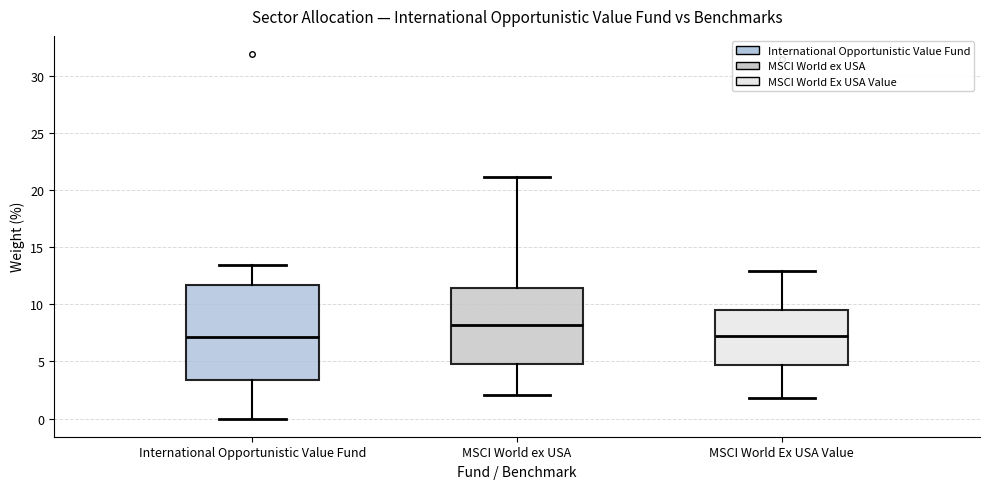

Reading left to right, transcribe this box plot: for each box, give where its median line is, the range the box spans, and where its two whiskers end, as read against the y-axis. The values are not printed on the chart, so give them approximately, as read against the axis.

International Opportunistic Value Fund: median 7.0, box 3.5 to 11.5, whiskers 0.0 to 13.5
MSCI World ex USA: median 8.0, box 5.0 to 11.5, whiskers 2.0 to 21.0
MSCI World Ex USA Value: median 7.0, box 4.5 to 9.5, whiskers 2.0 to 13.0